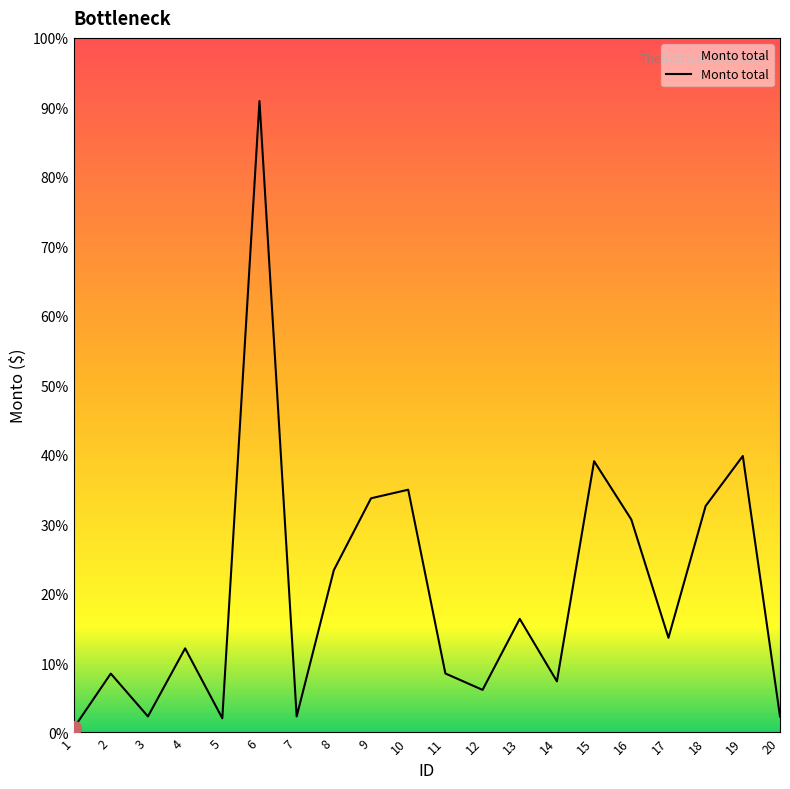

Reading left to right, transcribe all the data shown in this chart.

172.1	2405.0	656.2	3435.8	580.0	25786.8	656.2	6631.8	9564.0	9914.6	2410.0	1740.0	4640.0	2088.0	11079.0	8700.0	3867.5	9249.7	11292.0	656.2